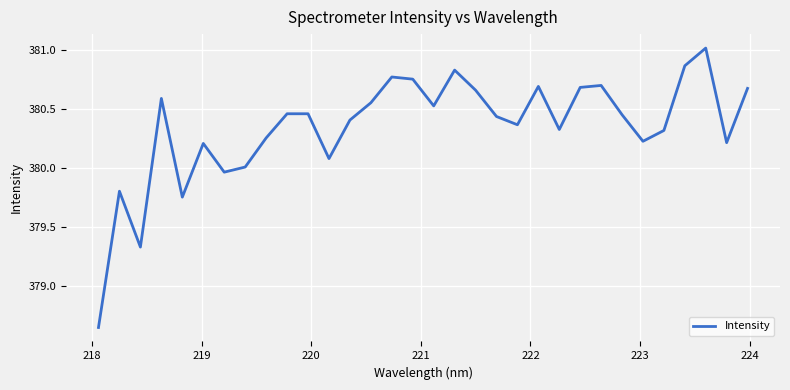

True or false: the data has more than 2 interior local peaks.

True